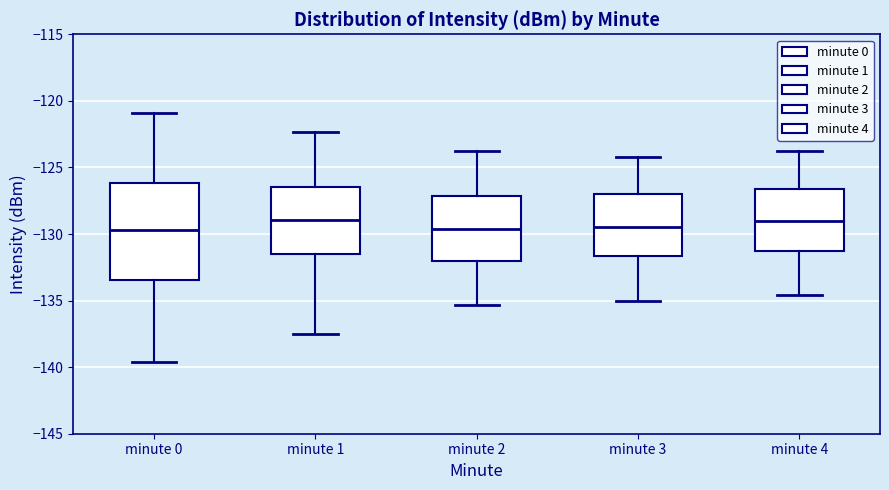

Which box is the tallest, from its lower edge to its upper edge?

minute 0